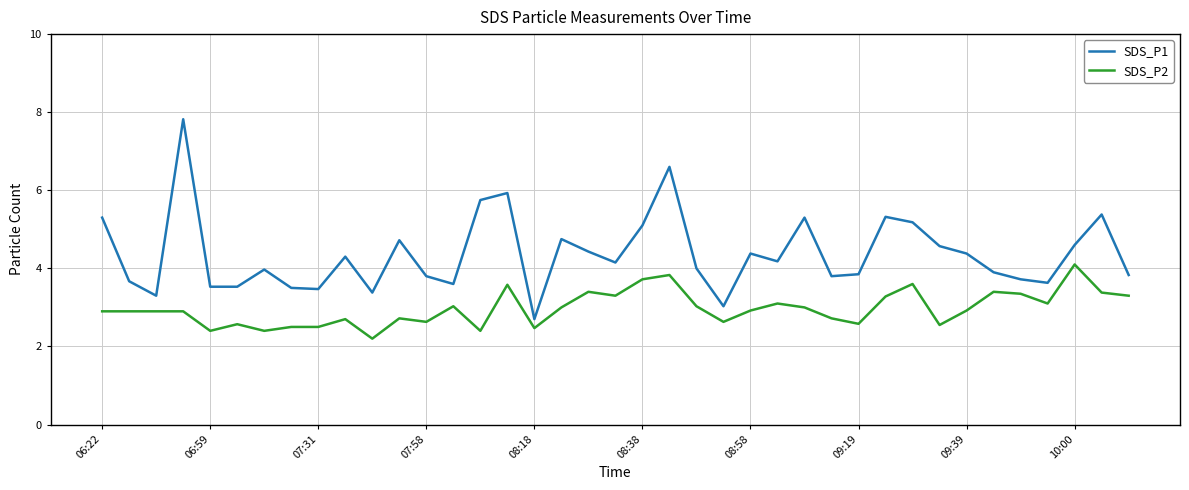

Which series has the widest spread of values?

SDS_P1